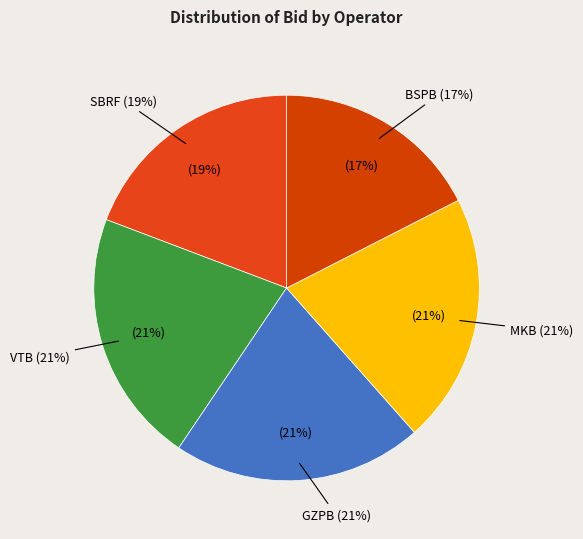

To the nearest percent, what is the average slice percentage?

20%